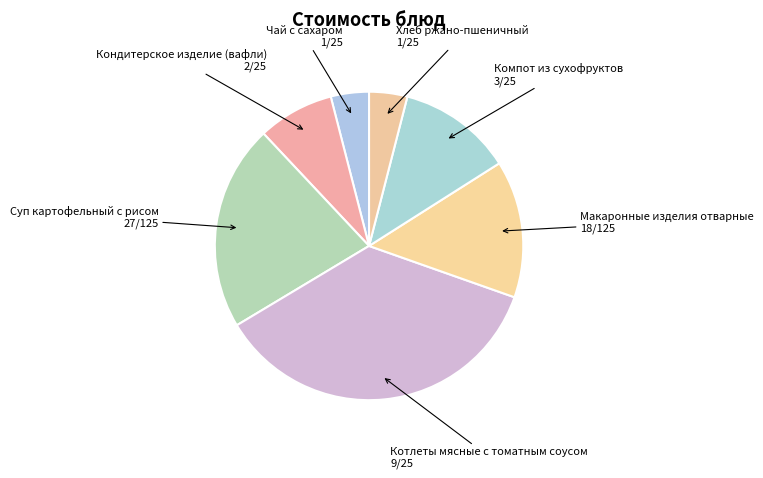

Which category has the biggest portion of the pie?

Котлеты мясные с томатным соусом